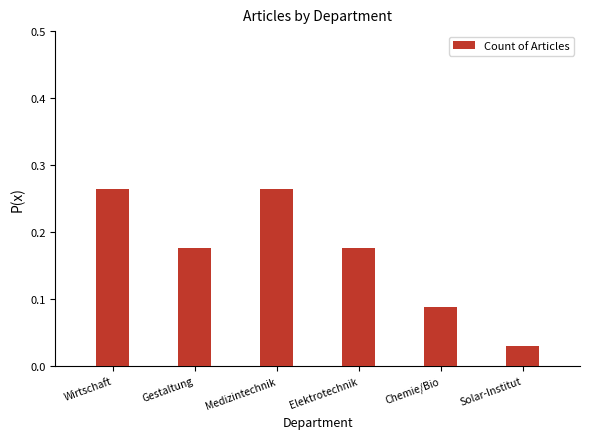

Reading left to right, list all the values displayed in this chart.

Wirtschaft=0.3	Gestaltung=0.2	Medizintechnik=0.3	Elektrotechnik=0.2	Chemie/Bio=0.1	Solar-Institut=0.0